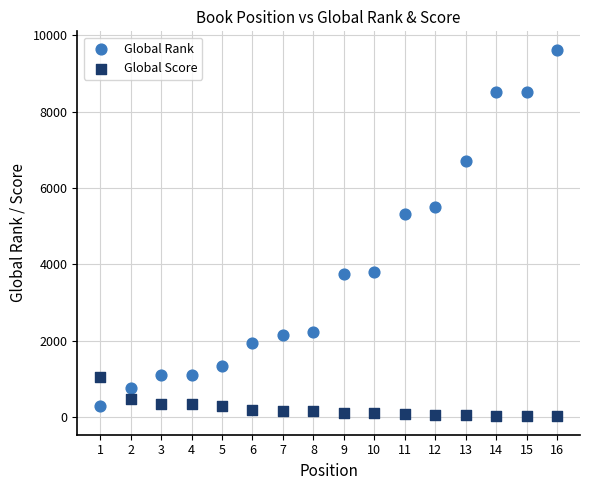

Which series contains the highest Y value?

Global Rank